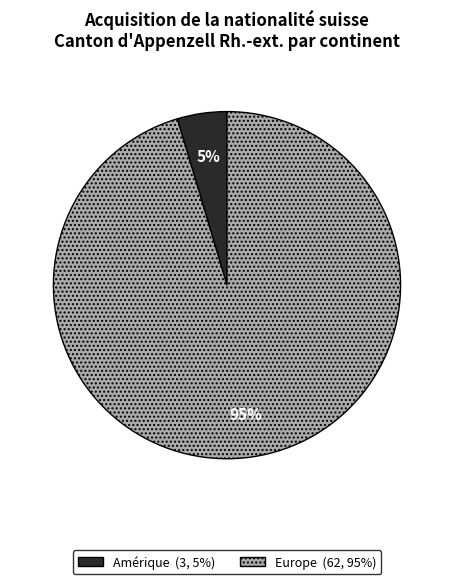

To the nearest percent, what is the average slice percentage?

50%